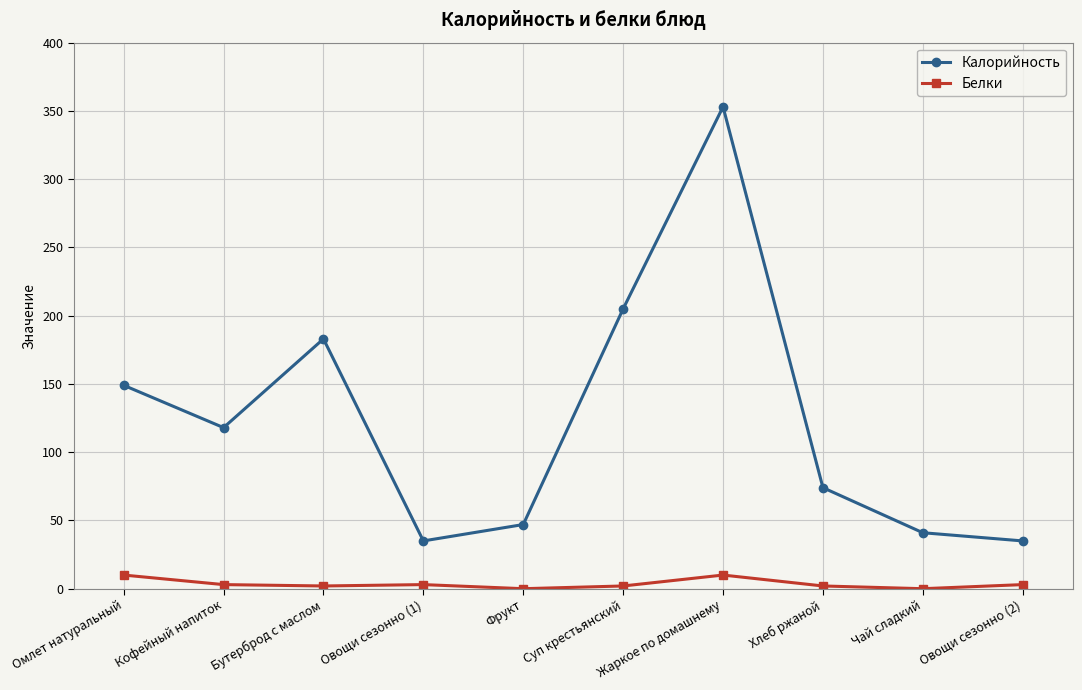

What is the value of the Белки point at the 3rd from the left?

2